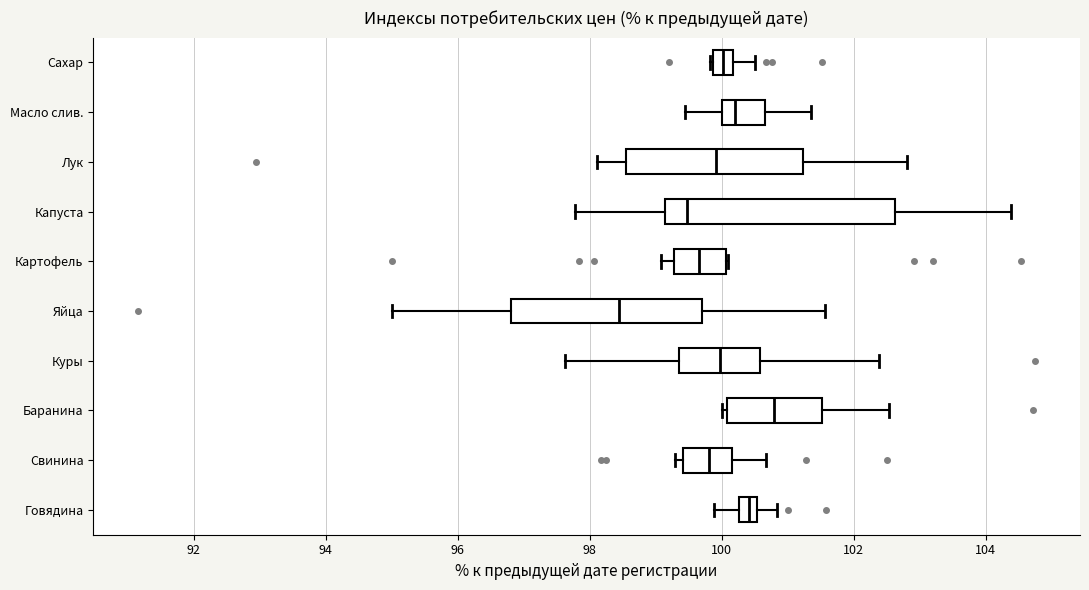

Which box has the furthest to the right median line?

Баранина